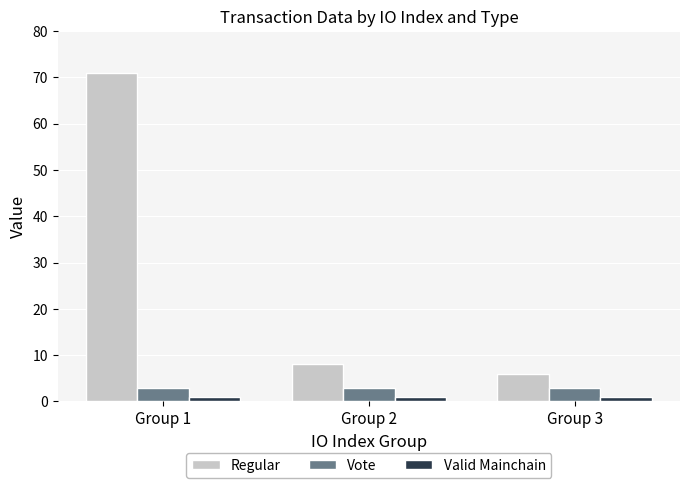

Which series has the largest total across all categories?

Regular